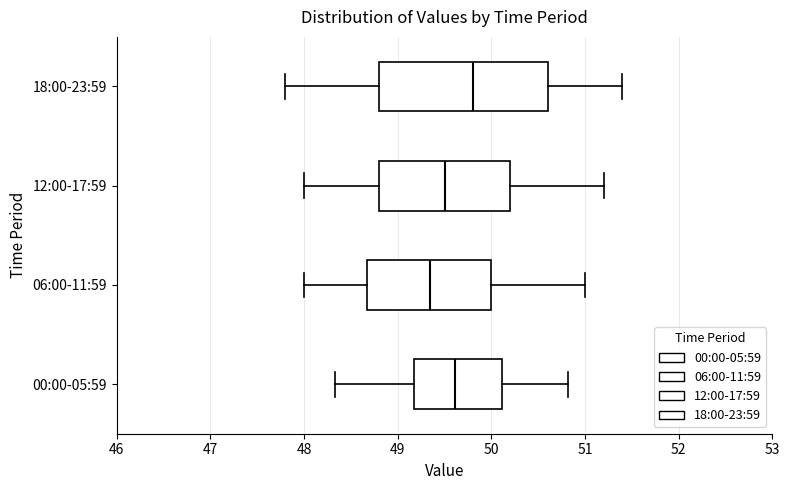

Reading bottom to top, transcribe this box plot: for each box, give where its median line is, the range the box spans, and where its two whiskers end, as read against the x-axis. The values are not printed on the chart, so give them approximately, as read against the axis.

00:00-05:59: median 49.6, box 49.2 to 50.1, whiskers 48.3 to 50.8
06:00-11:59: median 49.4, box 48.7 to 50.0, whiskers 48.0 to 51.0
12:00-17:59: median 49.5, box 48.8 to 50.2, whiskers 48.0 to 51.2
18:00-23:59: median 49.8, box 48.8 to 50.6, whiskers 47.8 to 51.4